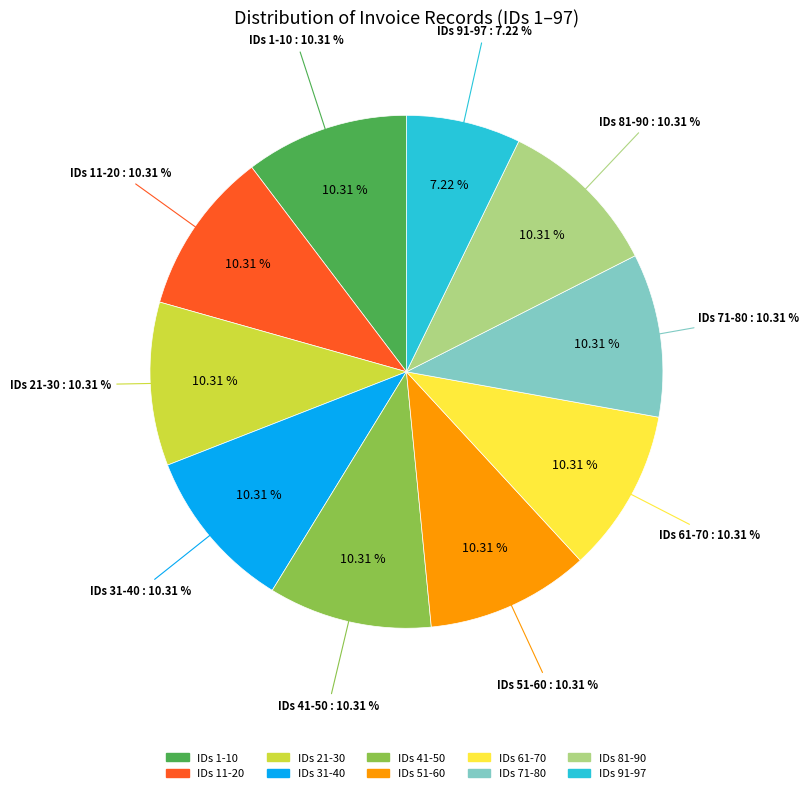

What is the ratio of the value at ID 69-78 to the value at ID 11-20?

1.0